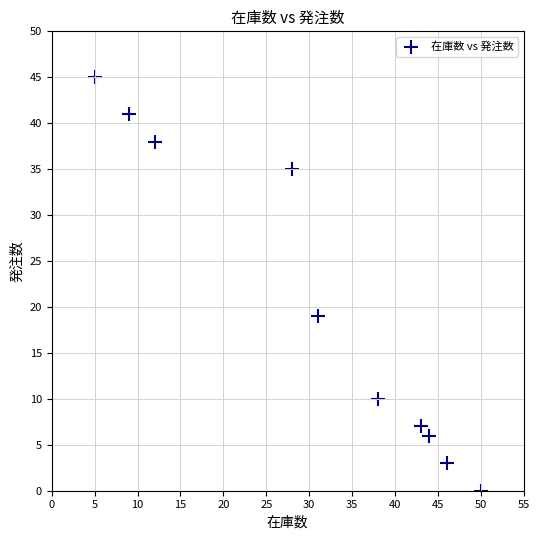

What Y value in the scatter plot is closest to 22?

19